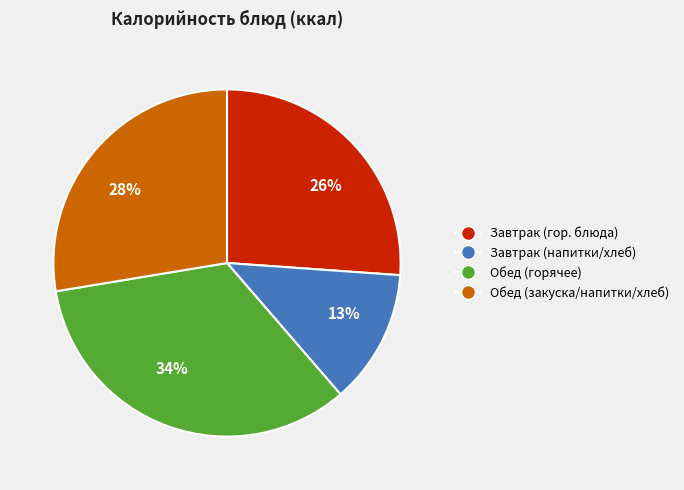

Is there a majority slice in this chart?

No